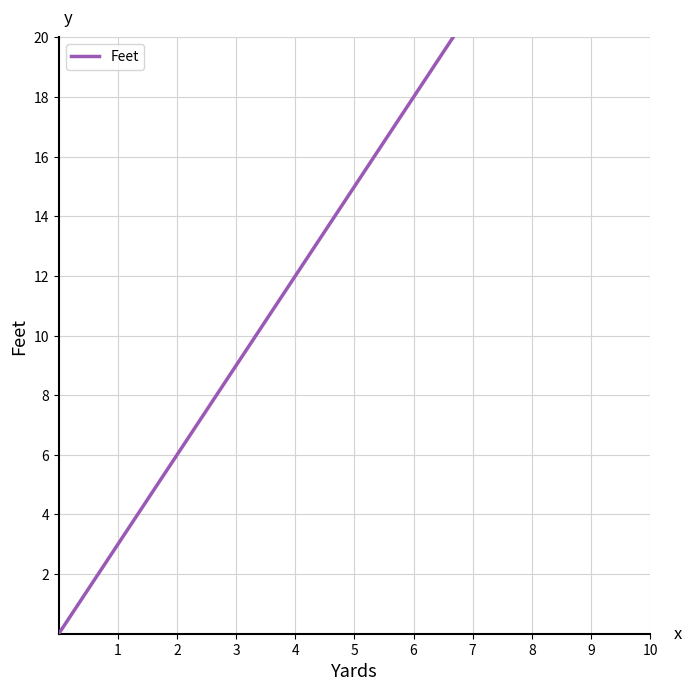

What value does the data have at 7, to the nearest 5?

20